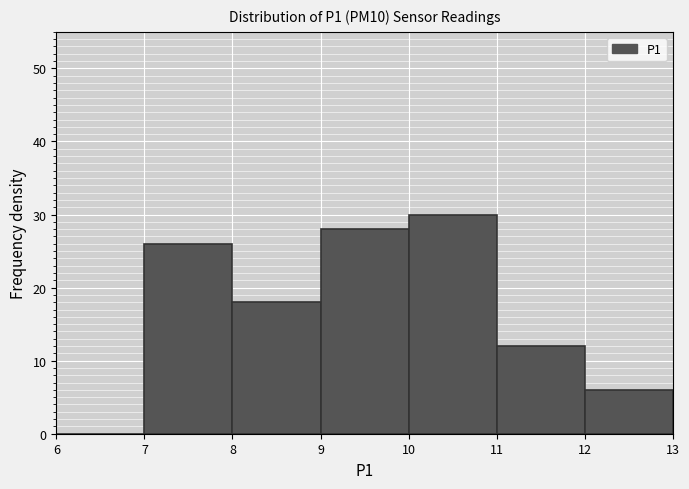

Reading left to right, list every bar in this chart as the range it spans on the x-axis followed by its height. The values are not printed on the chart, so give them approximately, as read against the axis.

6 to 7: 0
7 to 8: 26
8 to 9: 18
9 to 10: 28
10 to 11: 30
11 to 12: 12
12 to 13: 6